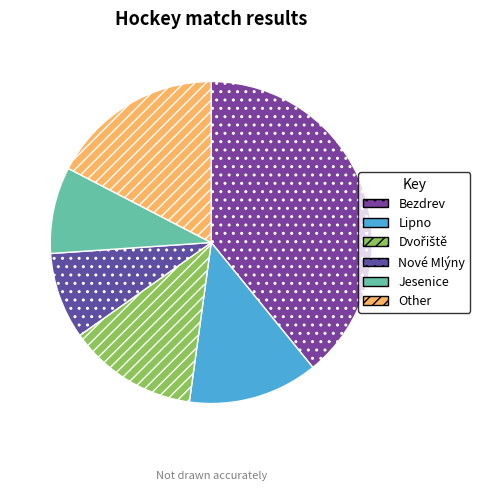

Is it true that Other is 30% of the pie?

False